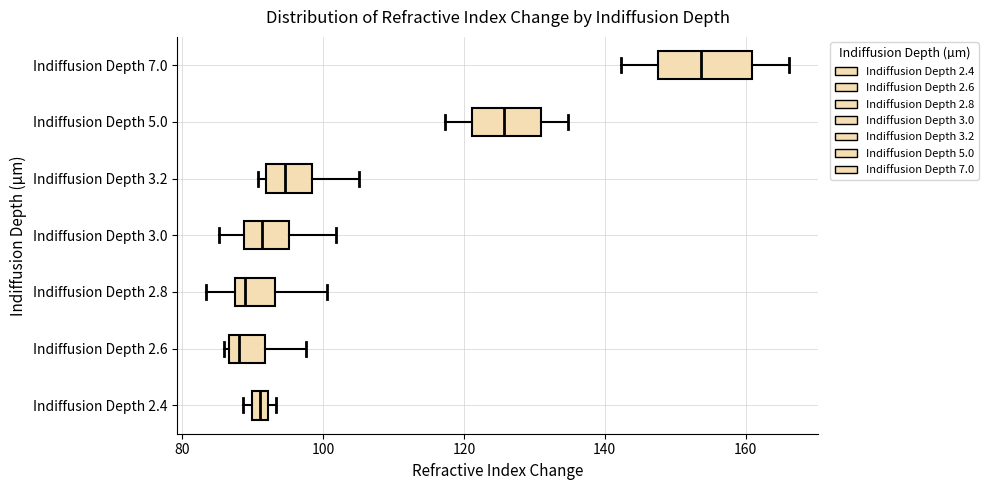

Where is the right edge of the box for Indiffusion Depth 2.6 on the x-axis? The values are not printed on the chart, so give them approximately, as read against the axis.

92